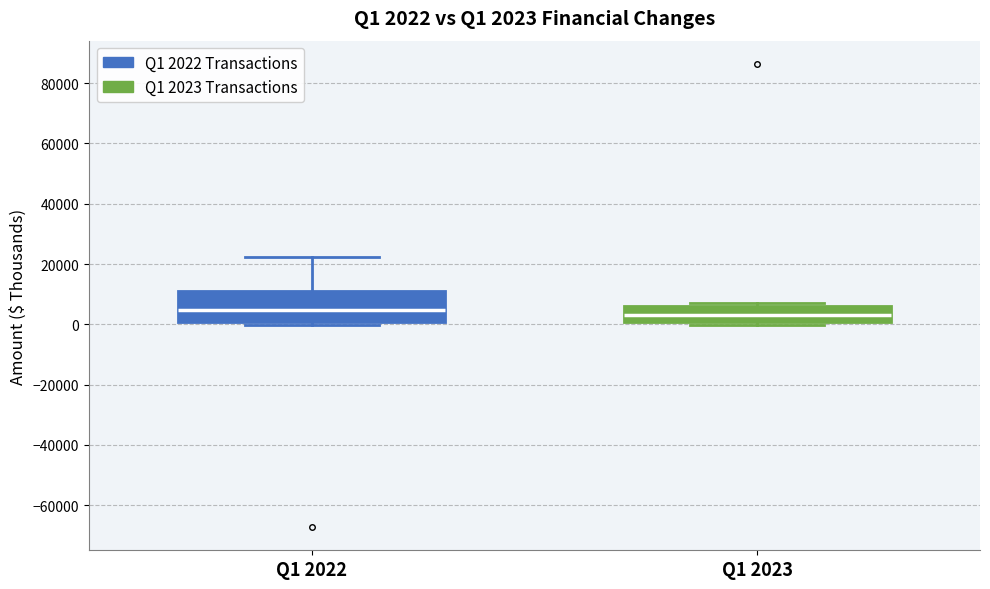

Comparing the boxes themselves (not the whiskers), which one is the tallest?

Q1 2022